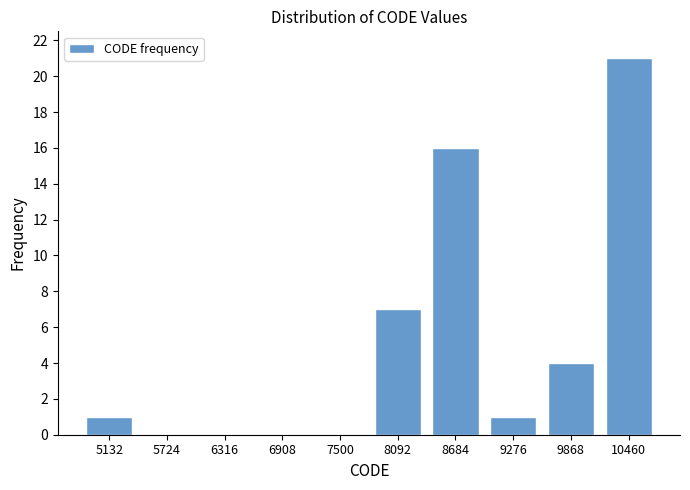

Reading left to right, what are all the values shown in this chart?

5132=1	5724=0	6316=0	6908=0	7500=0	8092=7	8684=16	9276=1	9868=4	10460=21